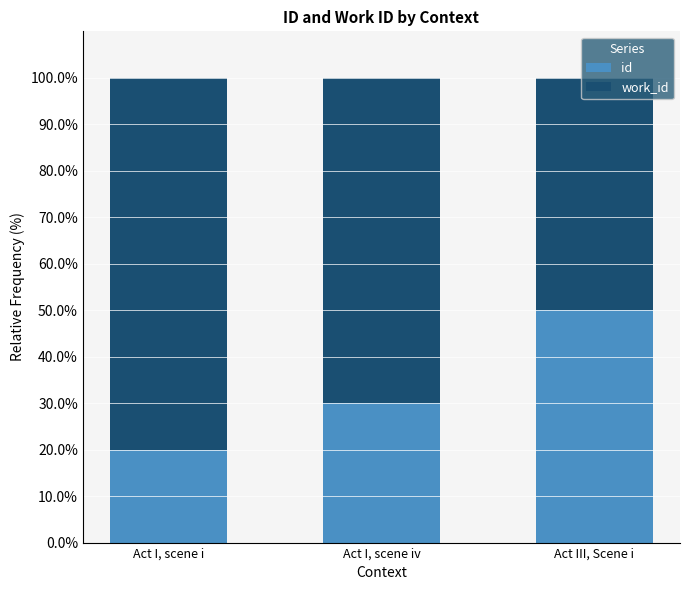

What is the total value across all series at Act I, scene iv?

100